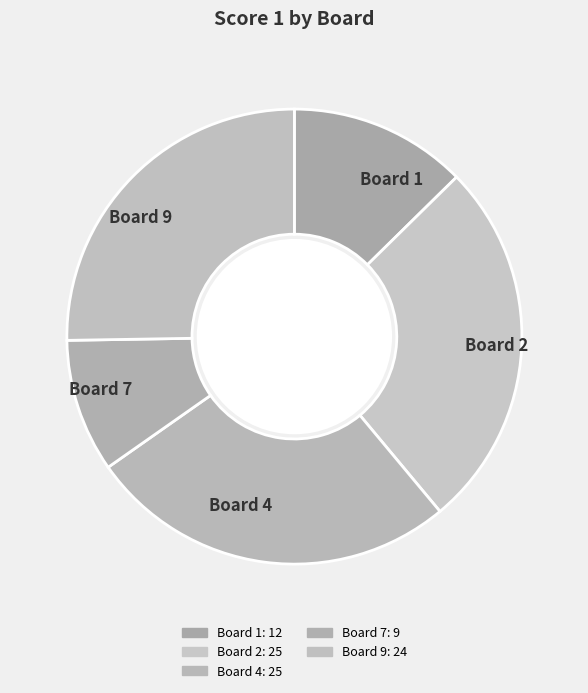

True or false: Board 9 accounts for 36% of the total.

False